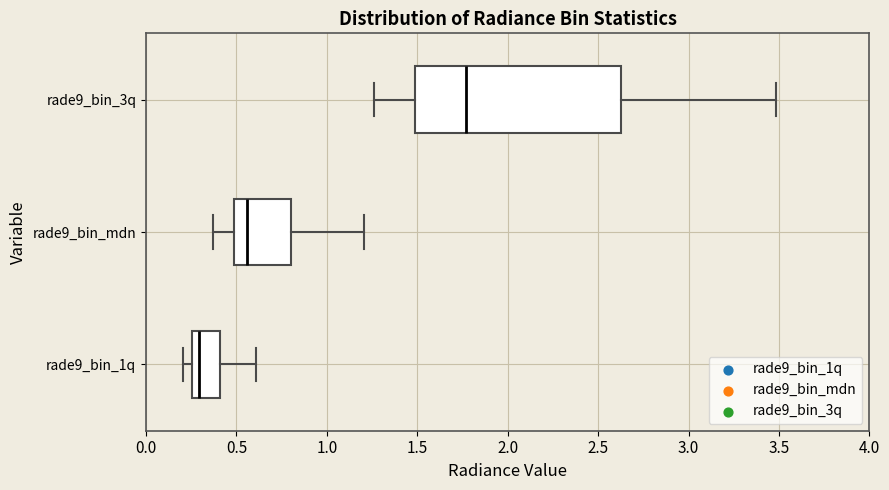

Reading bottom to top, transcribe this box plot: for each box, give where its median line is, the range the box spans, and where its two whiskers end, as read against the x-axis. The values are not printed on the chart, so give them approximately, as read against the axis.

rade9_bin_1q: median 0.30, box 0.25 to 0.40, whiskers 0.20 to 0.60
rade9_bin_mdn: median 0.55, box 0.50 to 0.80, whiskers 0.35 to 1.20
rade9_bin_3q: median 1.75, box 1.50 to 2.65, whiskers 1.25 to 3.50